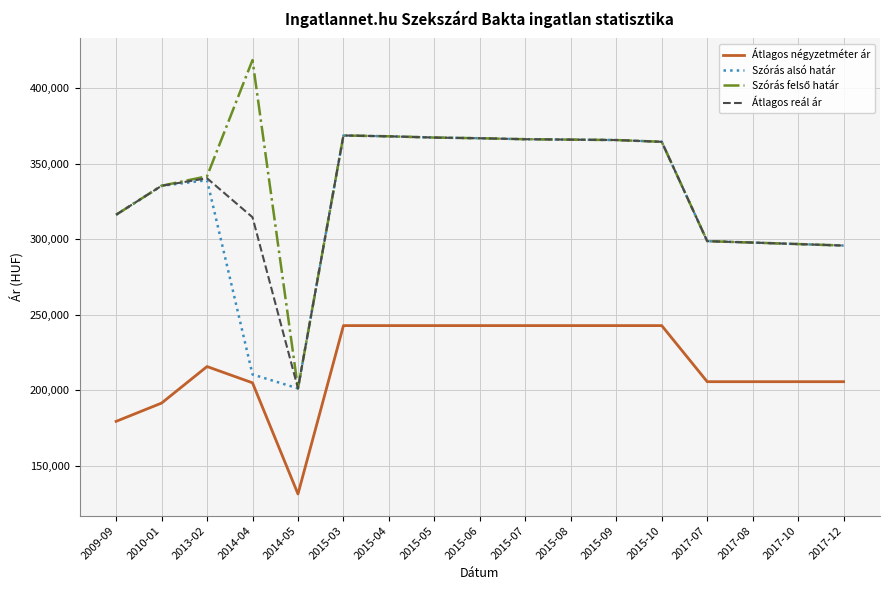

What is the sum of the Átlagos reál ár values at 2015-06 and 2015-07?

733250